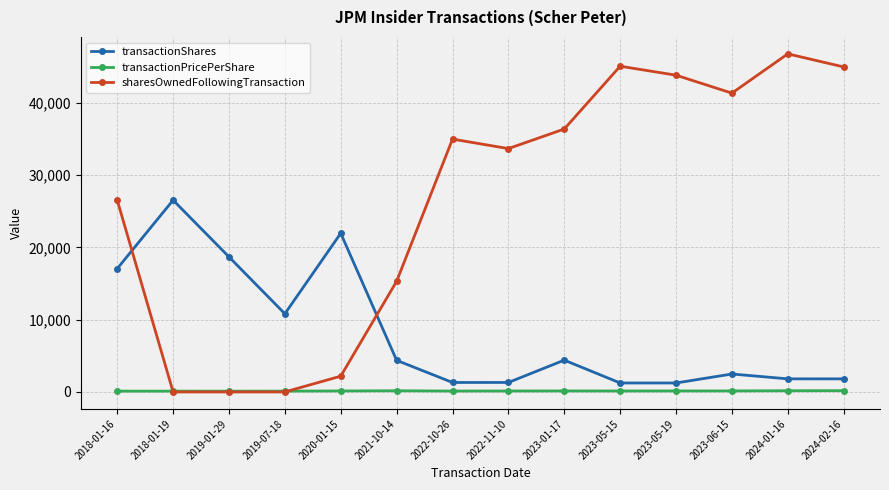

What are all the series names shown in the legend?

transactionShares, transactionPricePerShare, sharesOwnedFollowingTransaction